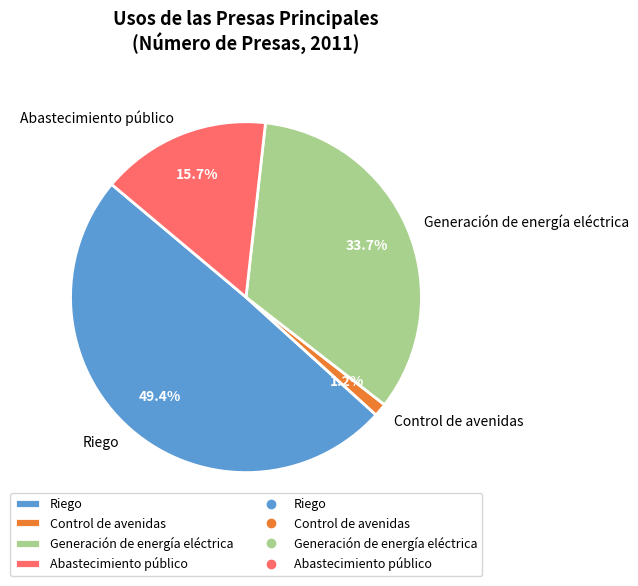

Is there any slice that represents more than half of the pie?

No